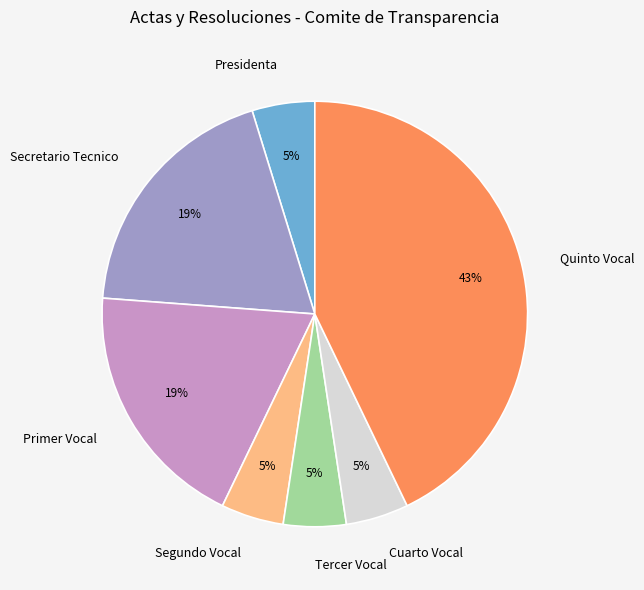

How many slices are in this pie chart?

7